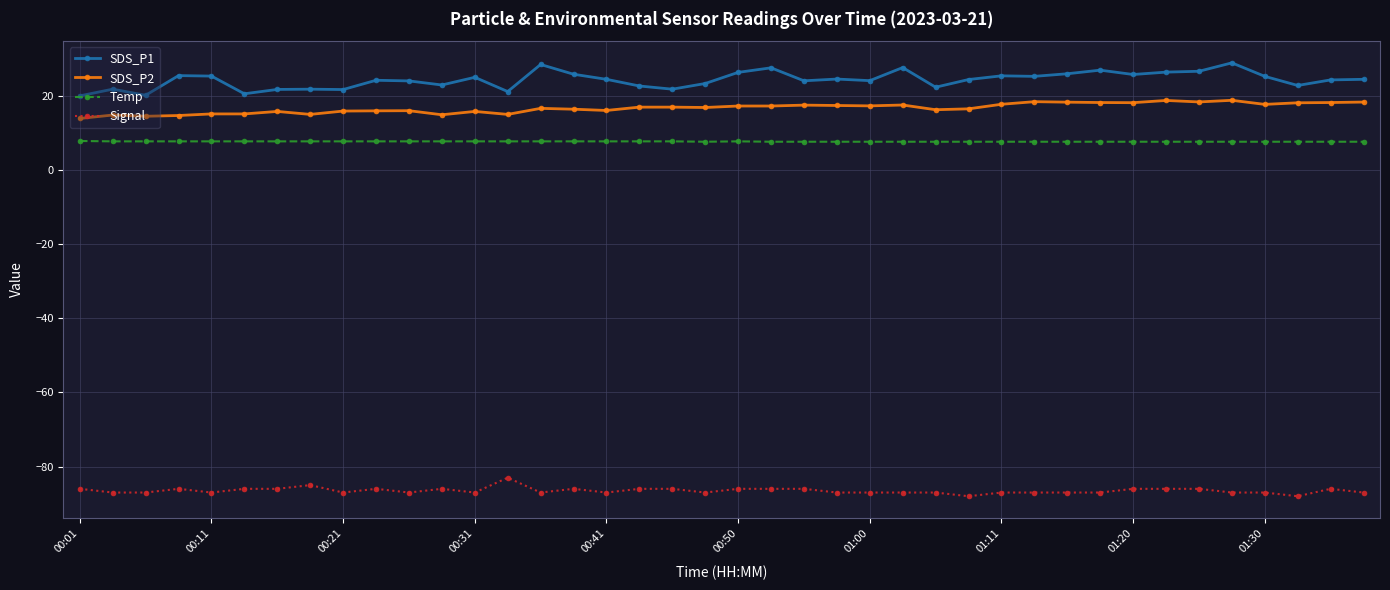

What is the lowest value of the SDS_P2 series?

13.9